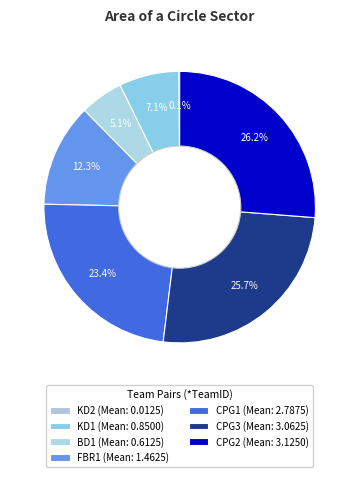

Is FBR1 the majority of the pie?

No